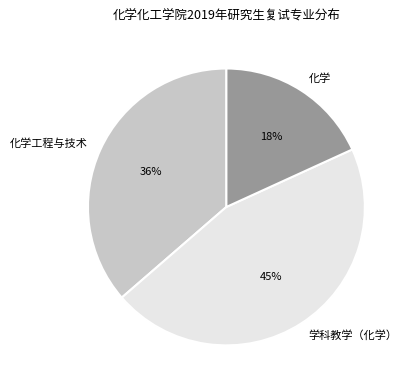

To the nearest percent, what is the difference between the largest and smallest slice percentages?

27%